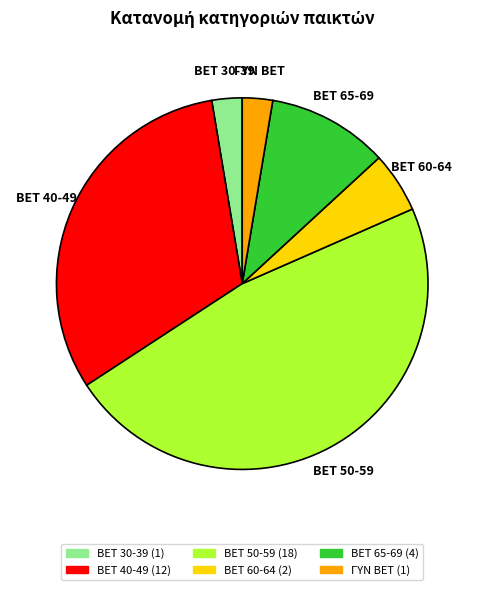

True or false: BET 40-49 accounts for 32% of the total.

True